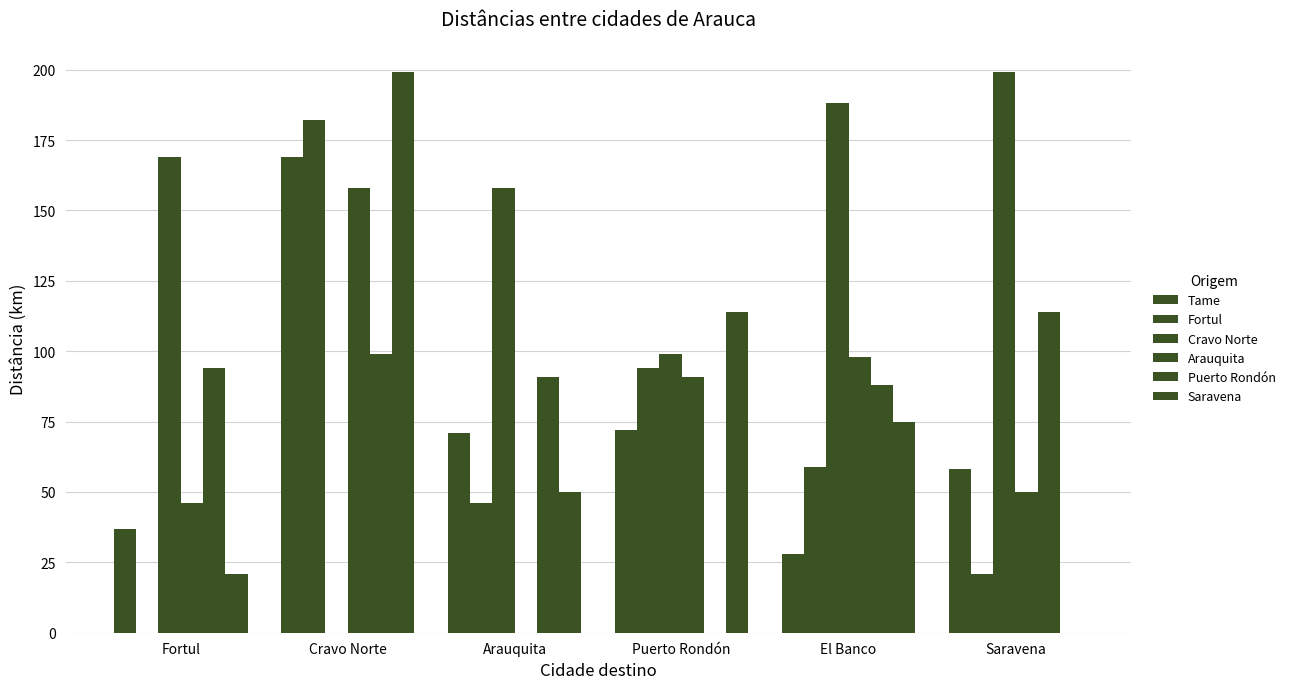

Rank the series by their maximum value, from highest to lowest.

Cravo Norte, Saravena, Fortul, Tame, Arauquita, Puerto Rondón